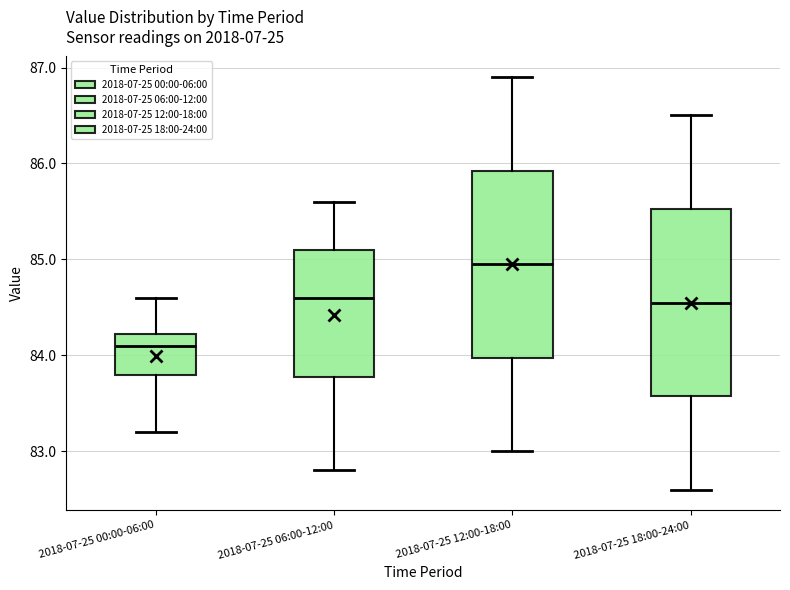

Reading left to right, transcribe this box plot: for each box, give where its median line is, the range the box spans, and where its two whiskers end, as read against the y-axis. The values are not printed on the chart, so give them approximately, as read against the axis.

2018-07-25 00:00-06:00: median 84.1, box 83.8 to 84.2, whiskers 83.2 to 84.6
2018-07-25 06:00-12:00: median 84.6, box 83.8 to 85.1, whiskers 82.8 to 85.6
2018-07-25 12:00-18:00: median 85.0, box 84.0 to 85.9, whiskers 83.0 to 86.9
2018-07-25 18:00-24:00: median 84.6, box 83.6 to 85.5, whiskers 82.6 to 86.5